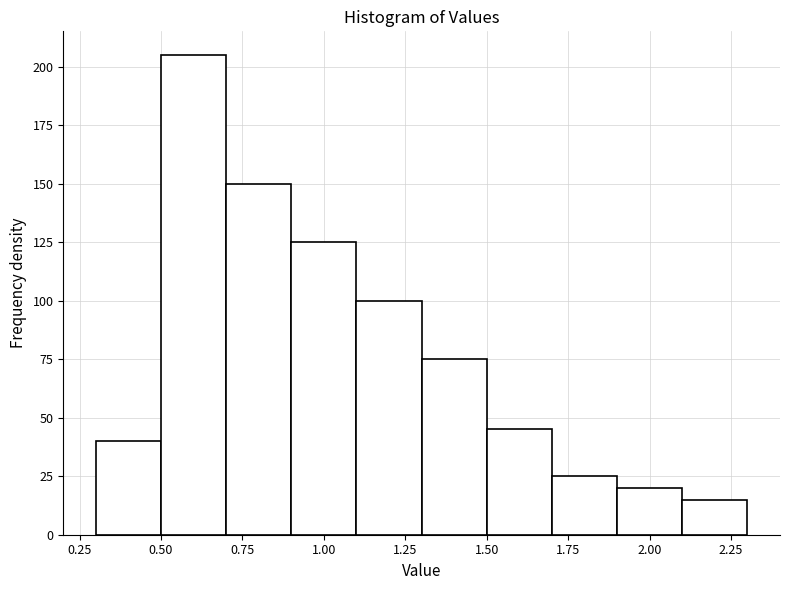

Reading left to right, transcribe this chart: for each bar, give the range it covers on the x-axis and its height. The values are not printed on the chart, so give them approximately, as read against the axis.

0.3 to 0.5: 40
0.5 to 0.7: 205
0.7 to 0.9: 150
0.9 to 1.1: 125
1.1 to 1.3: 100
1.3 to 1.5: 75
1.5 to 1.7: 45
1.7 to 1.9: 25
1.9 to 2.1: 20
2.1 to 2.3: 15